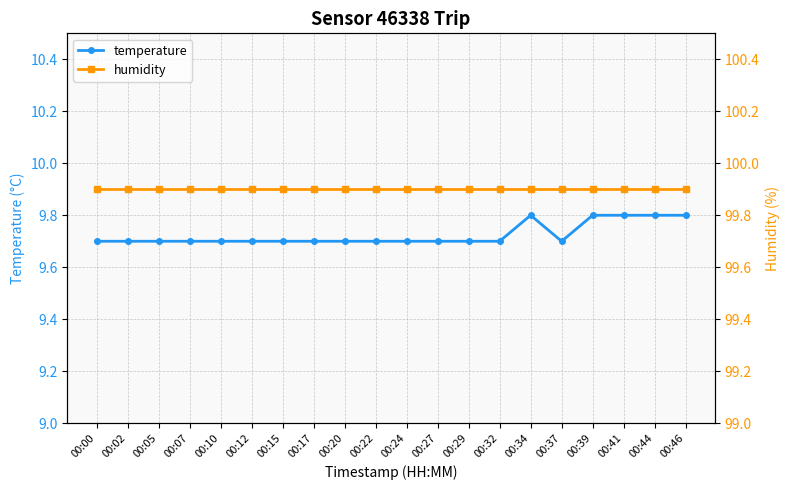

How many lines are shown in the chart?

2